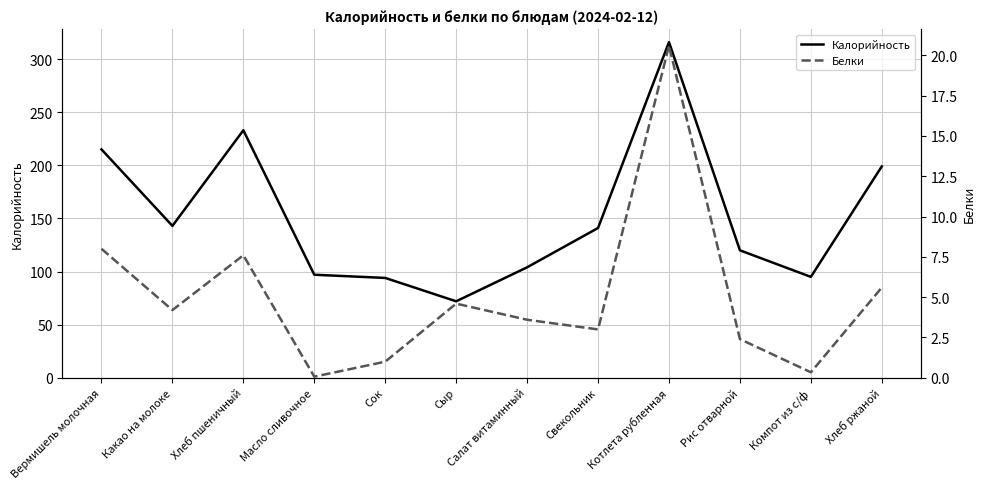

What is the label of the 6th point from the left?

Сыр